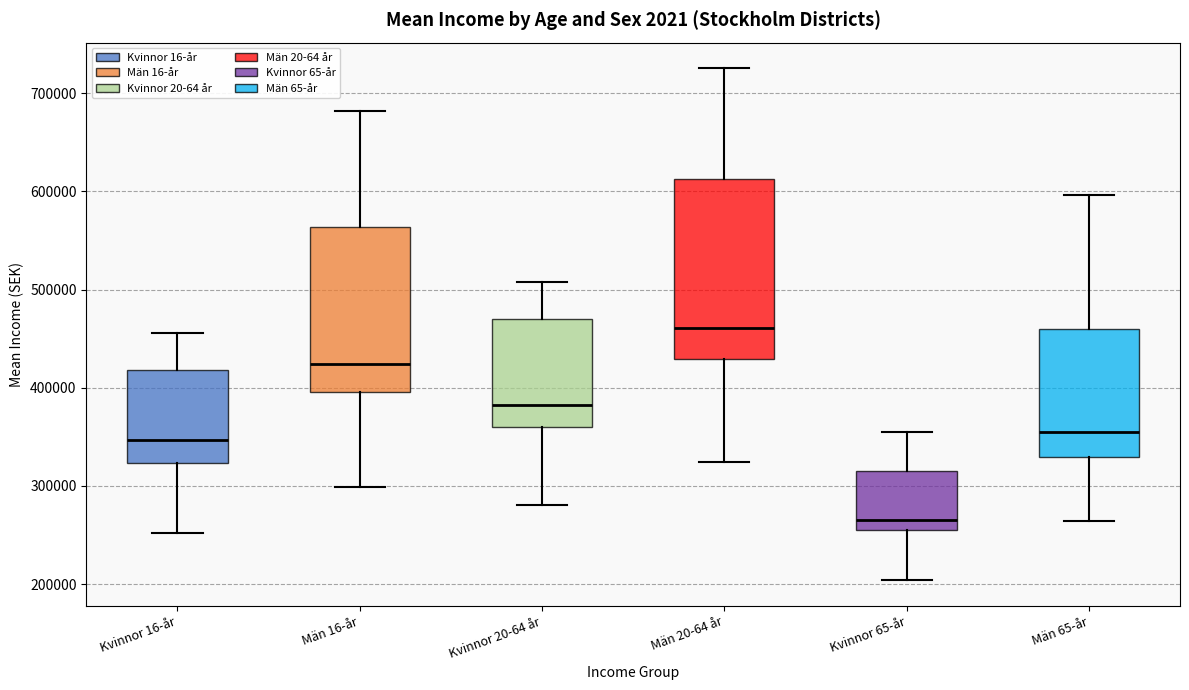

Where does the median line of the box for Kvinnor 65-år sit on the y-axis? The values are not printed on the chart, so give them approximately, as read against the axis.

270000